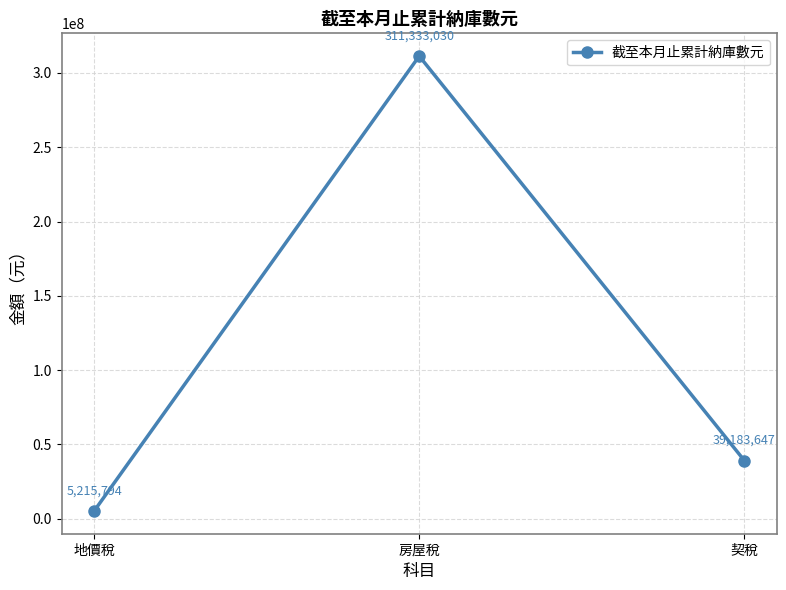

Is it true that the value at 房屋稅 is 465280891?

False